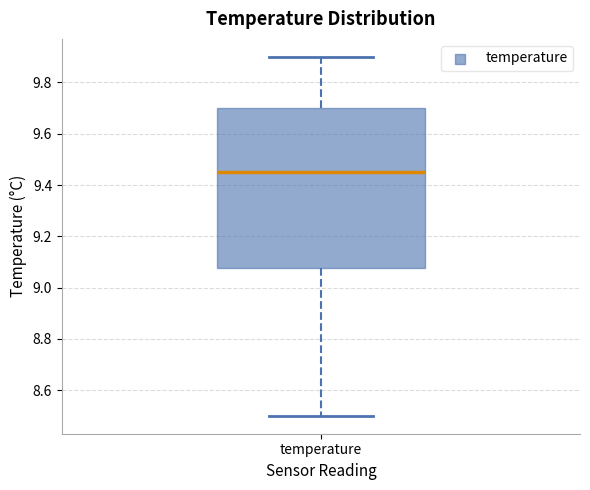

Read this box plot against the y-axis: the position of the median line, the range covered by the box, and the ends of both whiskers. The values are not printed on the chart, so give them approximately, as read against the axis.

median 9.46, box 9.08 to 9.70, whiskers 8.50 to 9.90